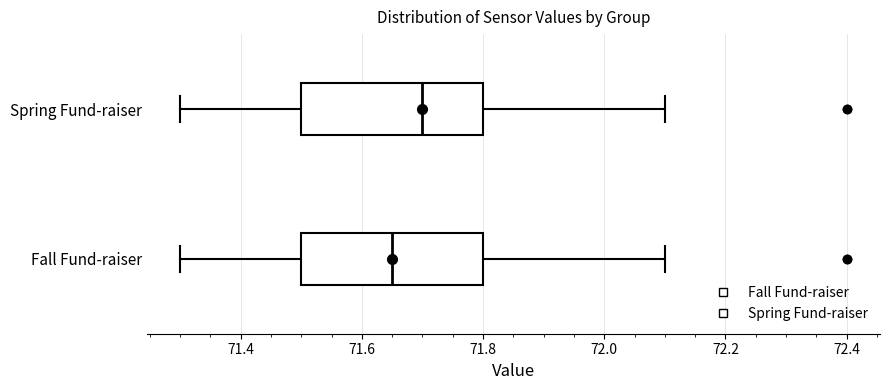

Which box has the furthest to the left median line?

Fall Fund-raiser